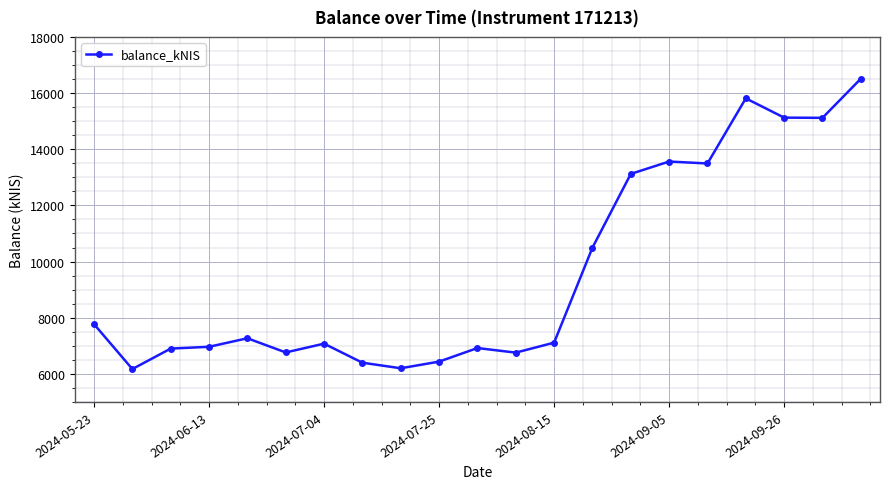

What is the smallest value displayed?

6171.1